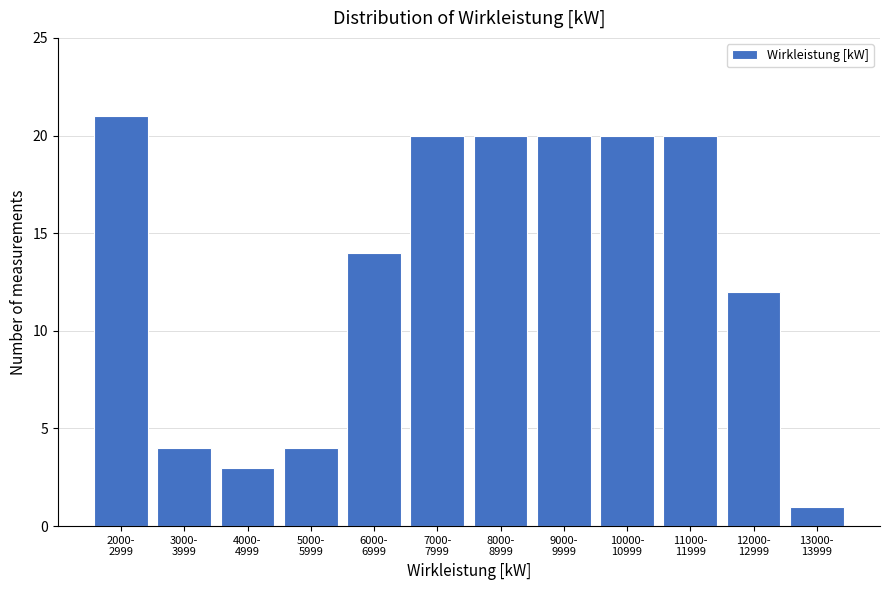

Reading left to right, transcribe all the data shown in this chart.

21	4	3	4	14	20	20	20	20	20	12	1